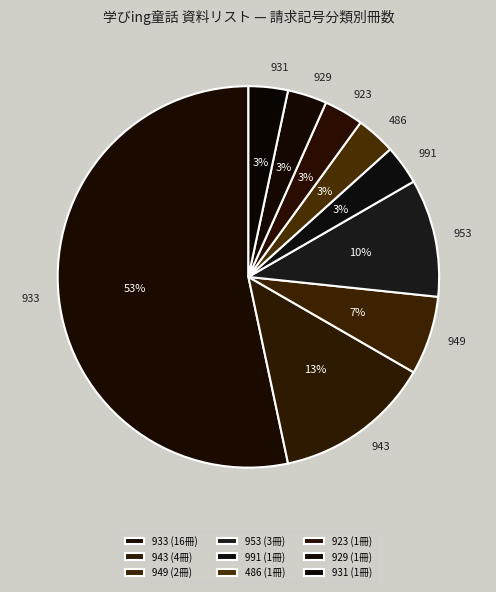

To the nearest percent, what is the combined percentage of 931 and 933?

57%